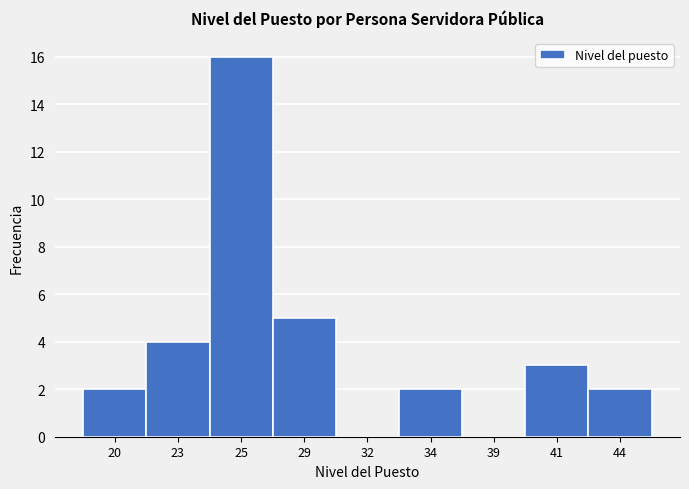

Reading left to right, transcribe all the data shown in this chart.

20=2	23=4	25=16	29=5	32=0	34=2	39=0	41=3	44=2